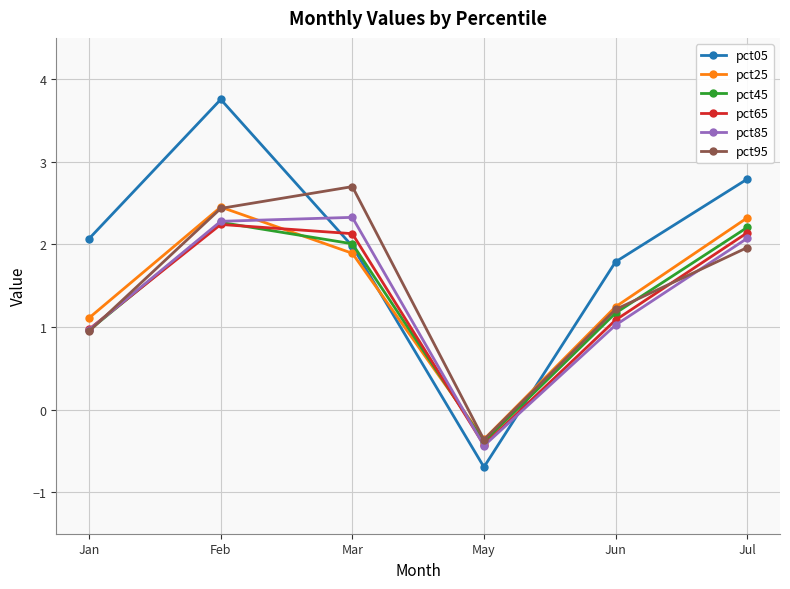

What position from the right is Jan?

6